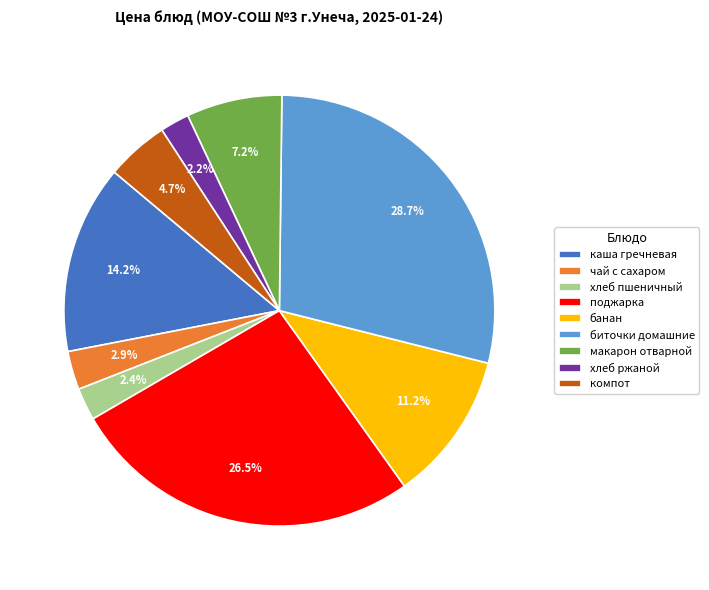

Is каша гречневая the majority of the pie?

No